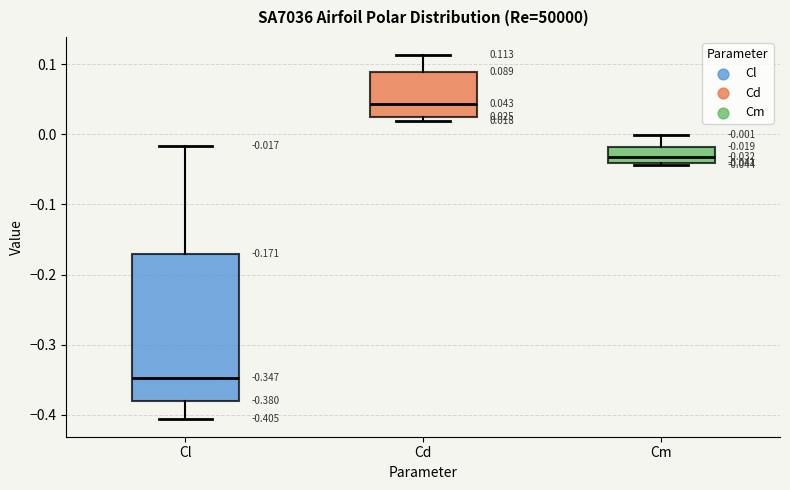

Which box has the highest median line?

Cd